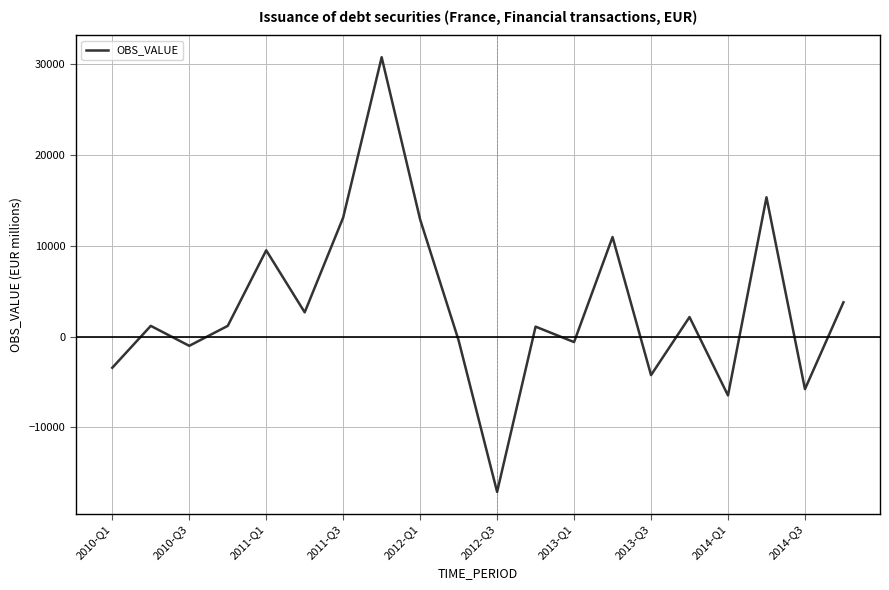

What is the maximum value shown in the chart?

30759